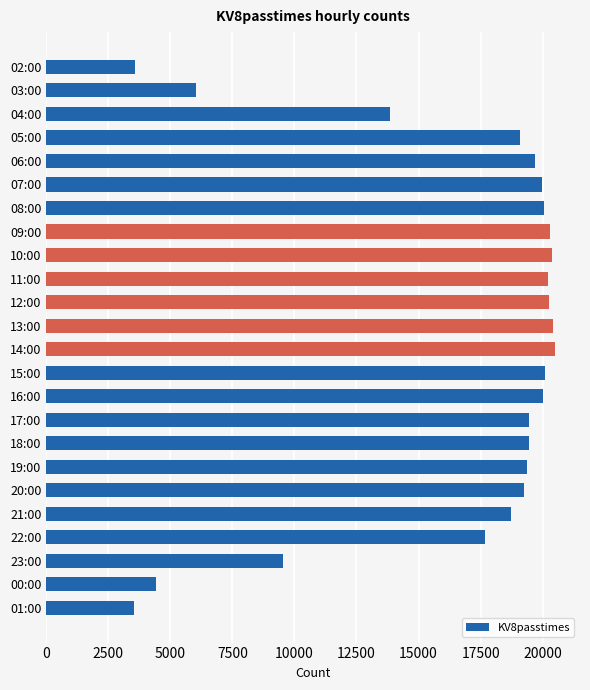

Is it true that the value at 01:00 is 3552?

True